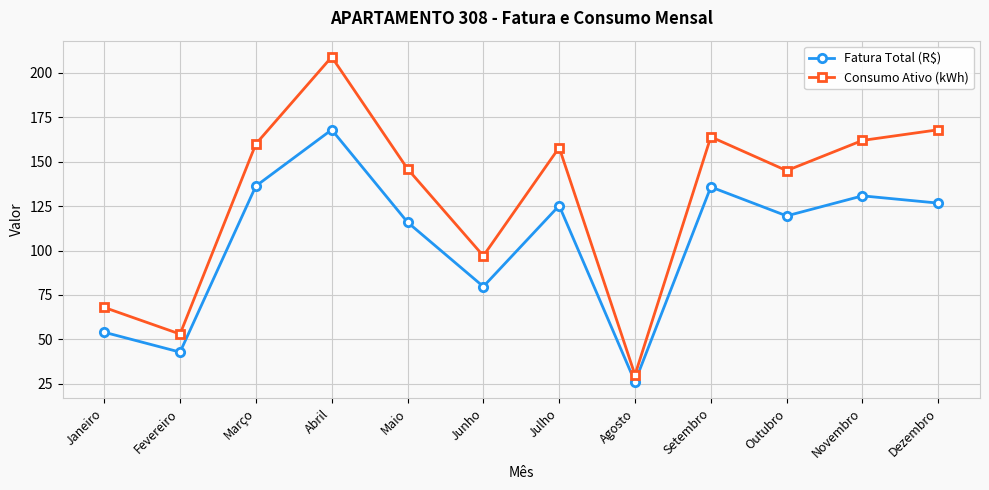

What is the label of the 5th point from the left?

Maio